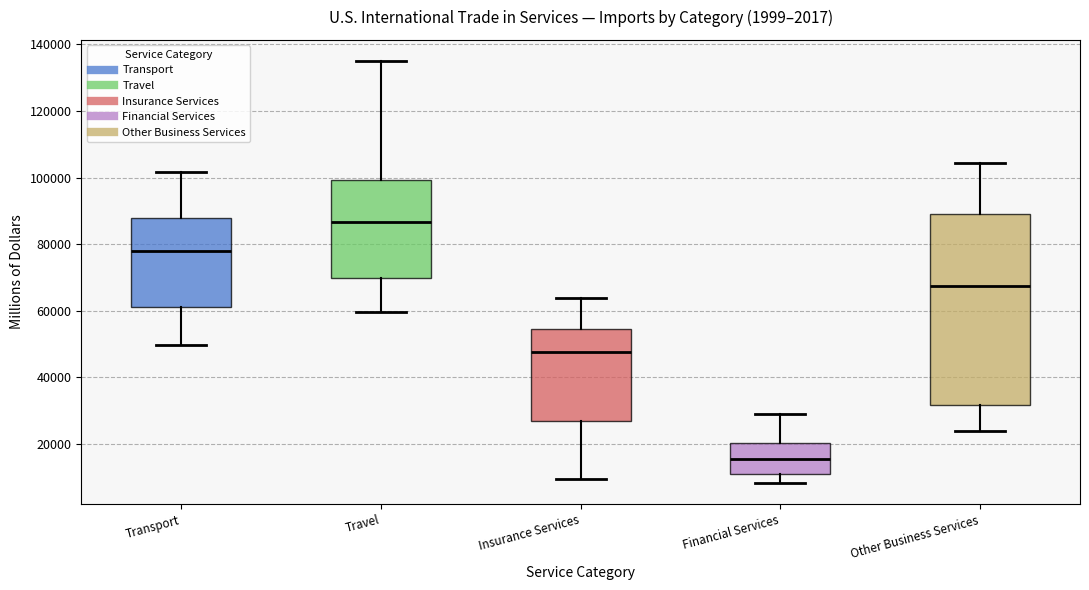

Reading left to right, read every box against the y-axis: the position of its median line, the range the box covers, and the ends of its whiskers. The values are not printed on the chart, so give them approximately, as read against the axis.

Transport: median 78000, box 60000 to 88000, whiskers 50000 to 102000
Travel: median 86000, box 70000 to 100000, whiskers 60000 to 136000
Insurance Services: median 48000, box 26000 to 54000, whiskers 10000 to 64000
Financial Services: median 16000, box 12000 to 20000, whiskers 8000 to 28000
Other Business Services: median 68000, box 32000 to 88000, whiskers 24000 to 104000